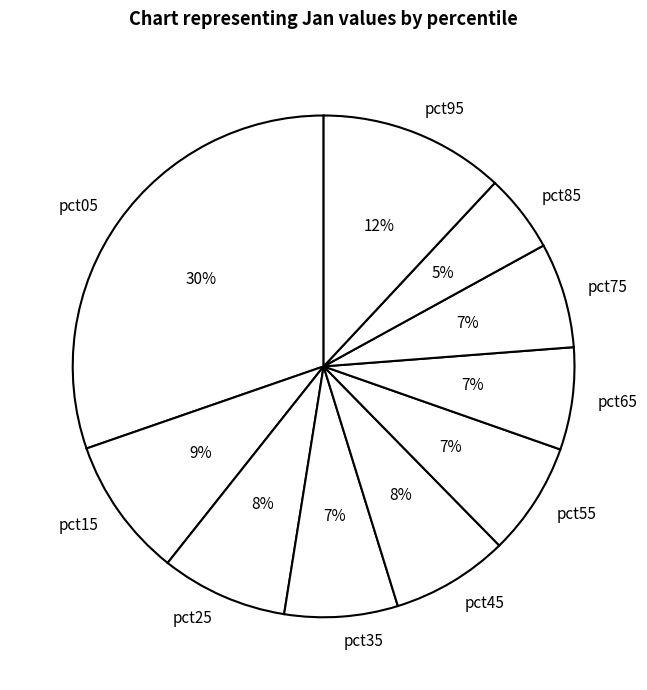

Which slice is the largest?

pct05